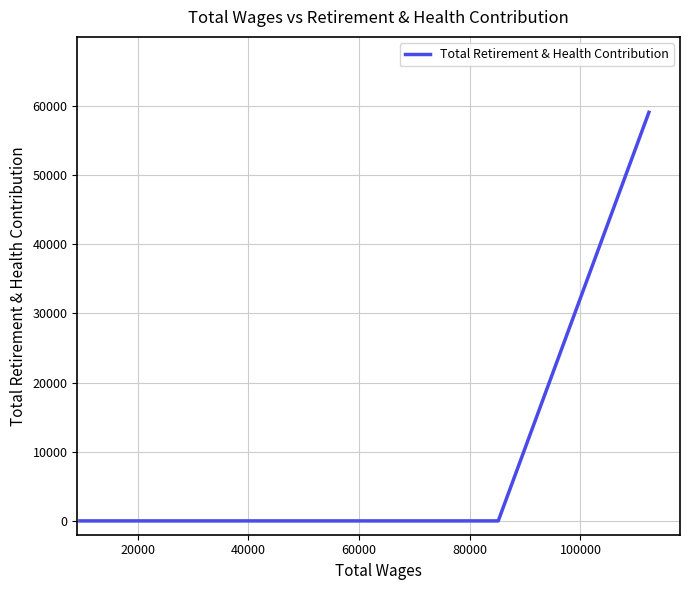

Count the values in the range 0 to 59089.

4